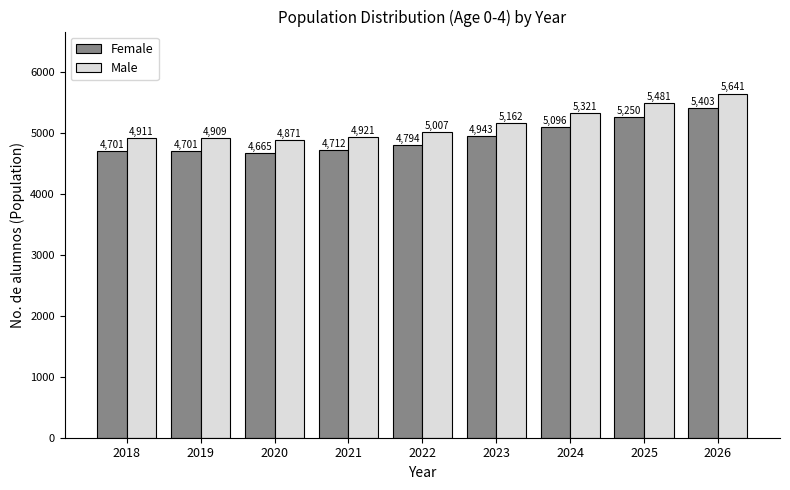

Rank the series by their maximum value, from highest to lowest.

Male, Female